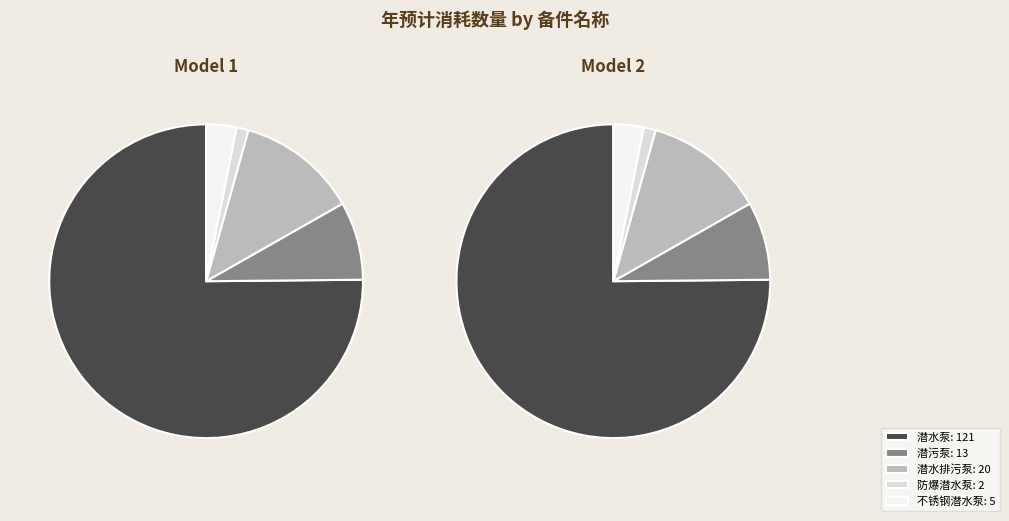

How many slices are in this pie chart?

5